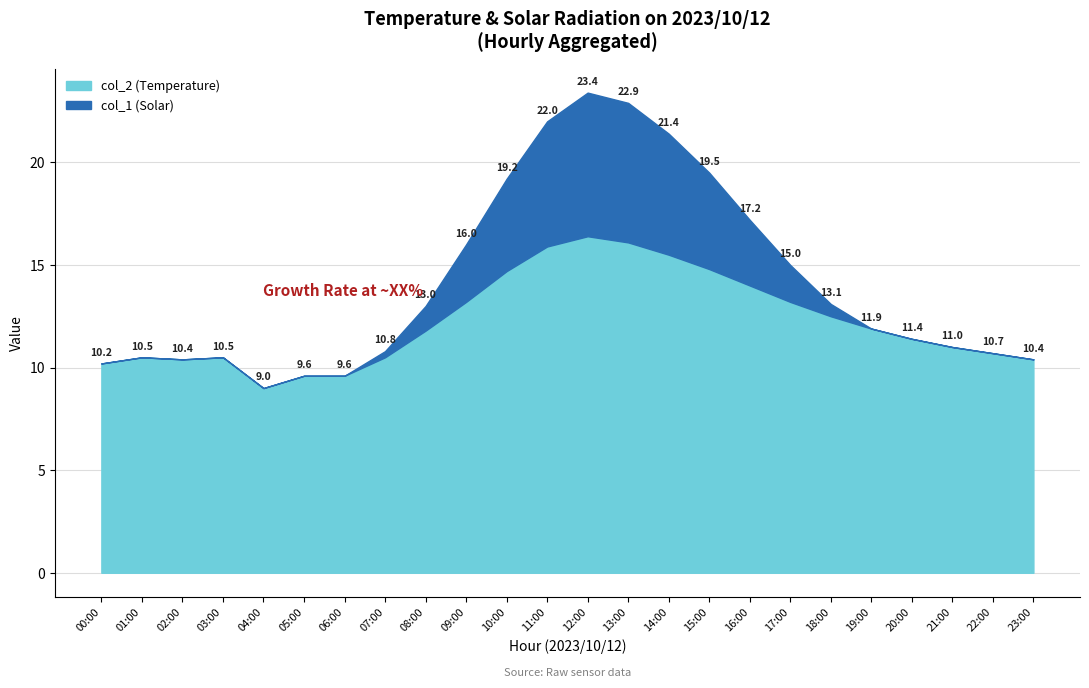

True or false: col_1 and col_2 cross at least once.

False